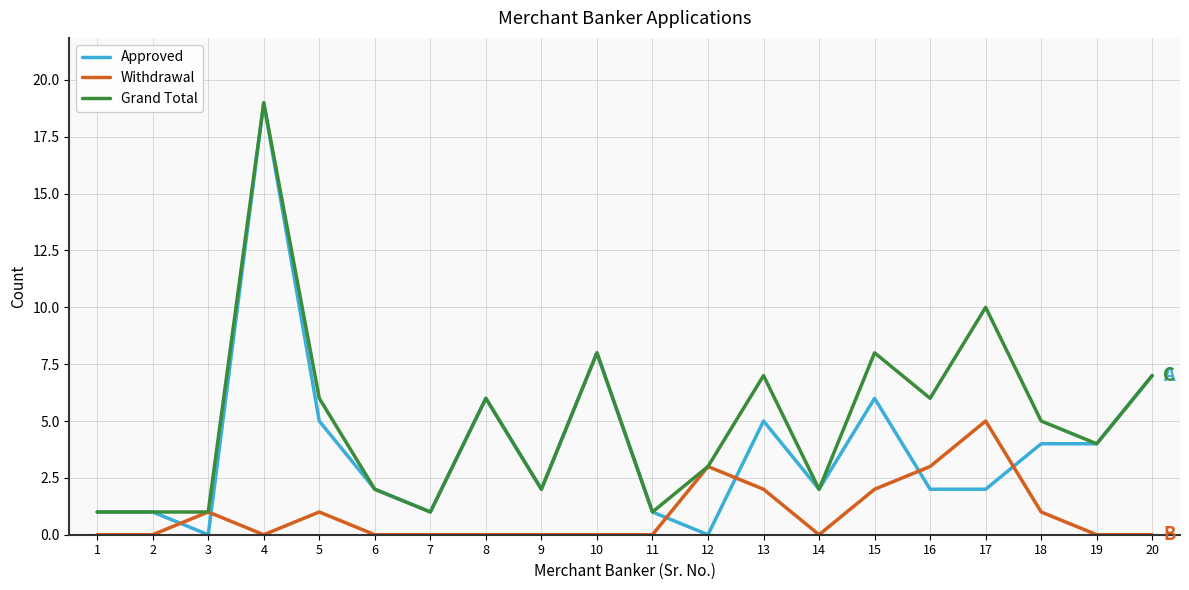

What is the approximate value of Approved at 4, to the nearest 10?

20